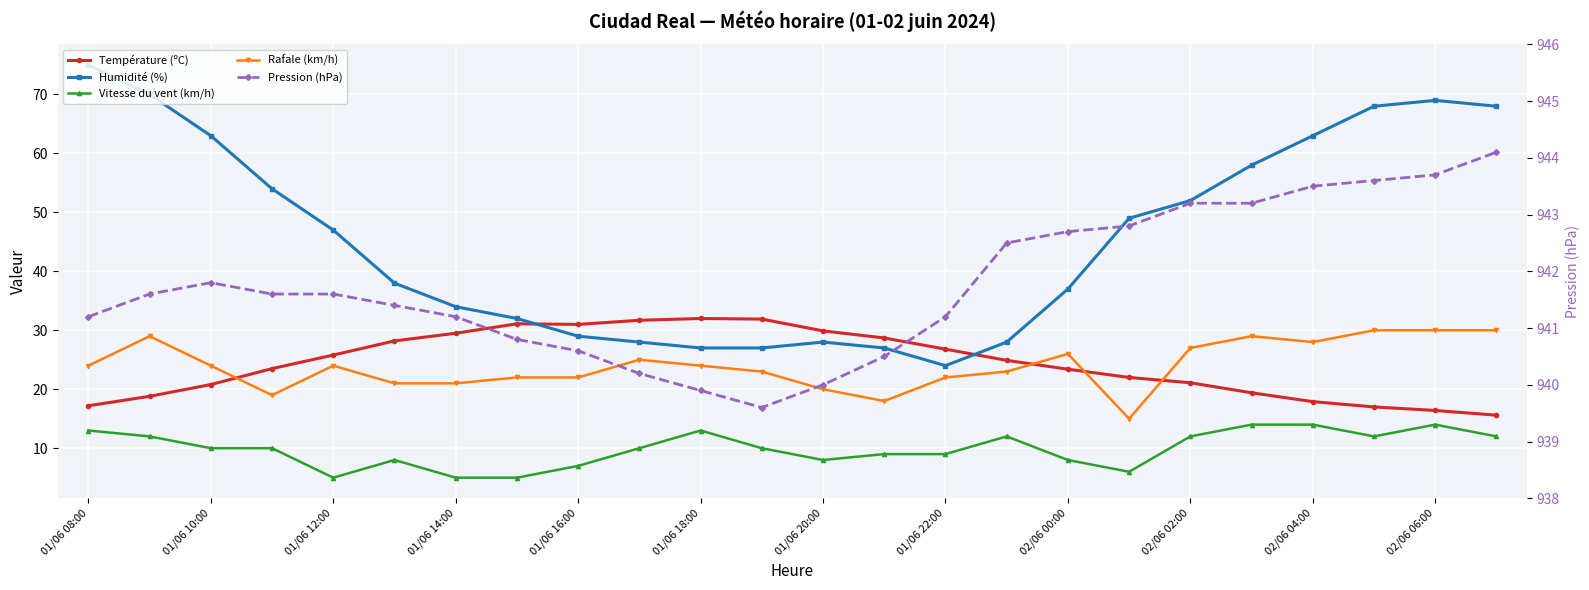

What position from the left is 02/06 04:00?

21